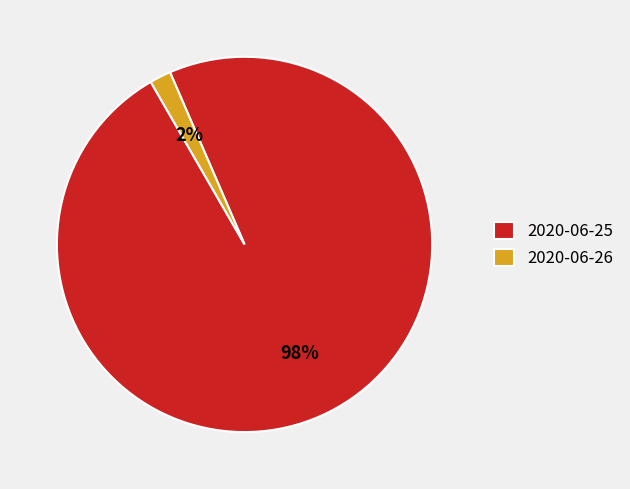

To the nearest percent, what is the difference between the largest and smallest slice percentages?

96%